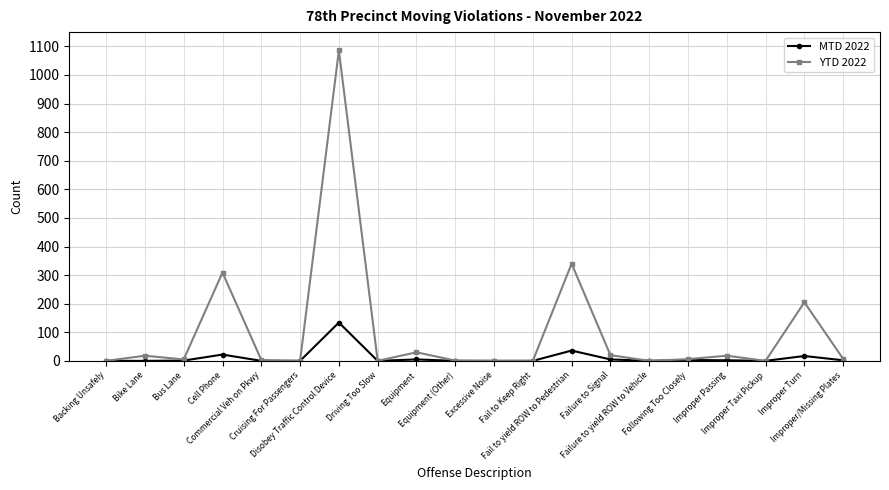

What is the difference between the maximum and minimum values in the MTD 2022 series?

134